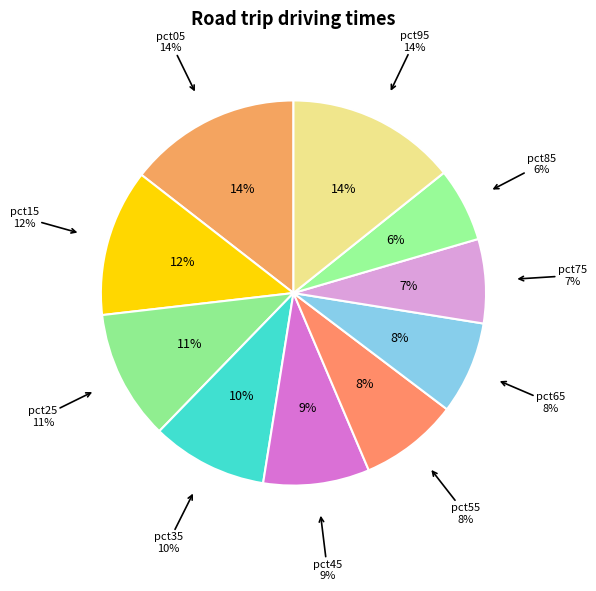

To the nearest percent, what is the difference between the pct95 and pct15 slice percentages?

2%